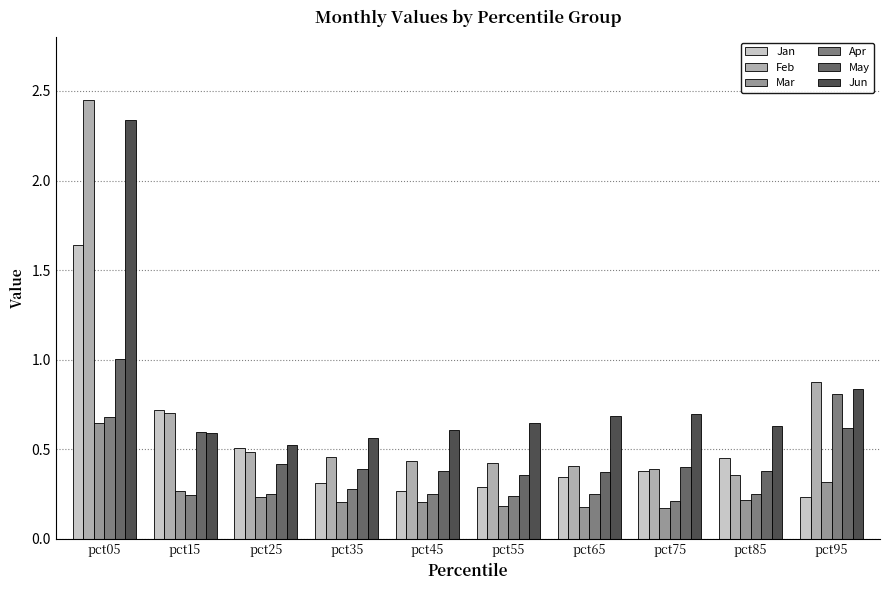

At which category does the chart reach its peak across all series?

pct05